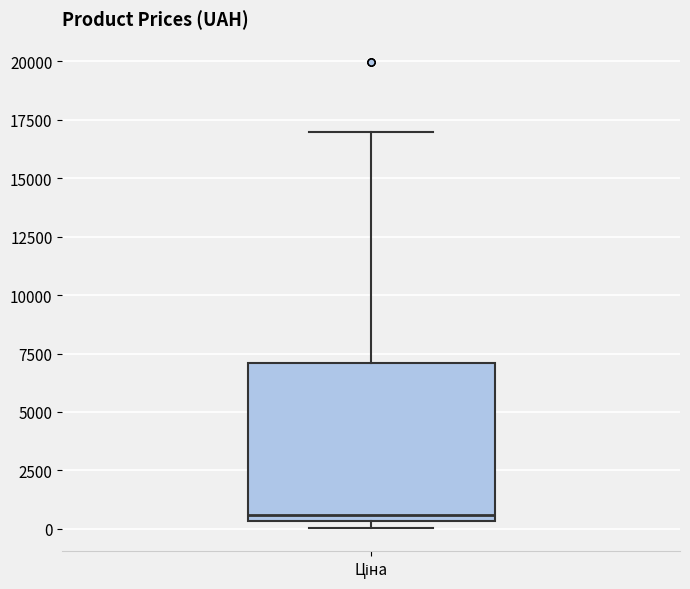

Transcribe this box plot: give where the median line is, the range the box spans, and where the two whiskers end, as read against the y-axis. The values are not printed on the chart, so give them approximately, as read against the axis.

median 500 (just above the box's lower edge), box 500 to 7000, whiskers 0 to 17000